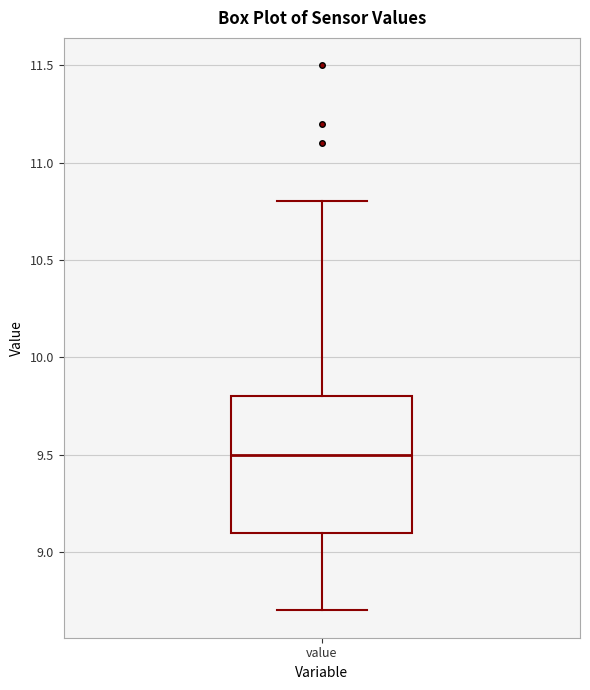

Where does the upper whisker of the box for value end on the y-axis? The values are not printed on the chart, so give them approximately, as read against the axis.

10.8